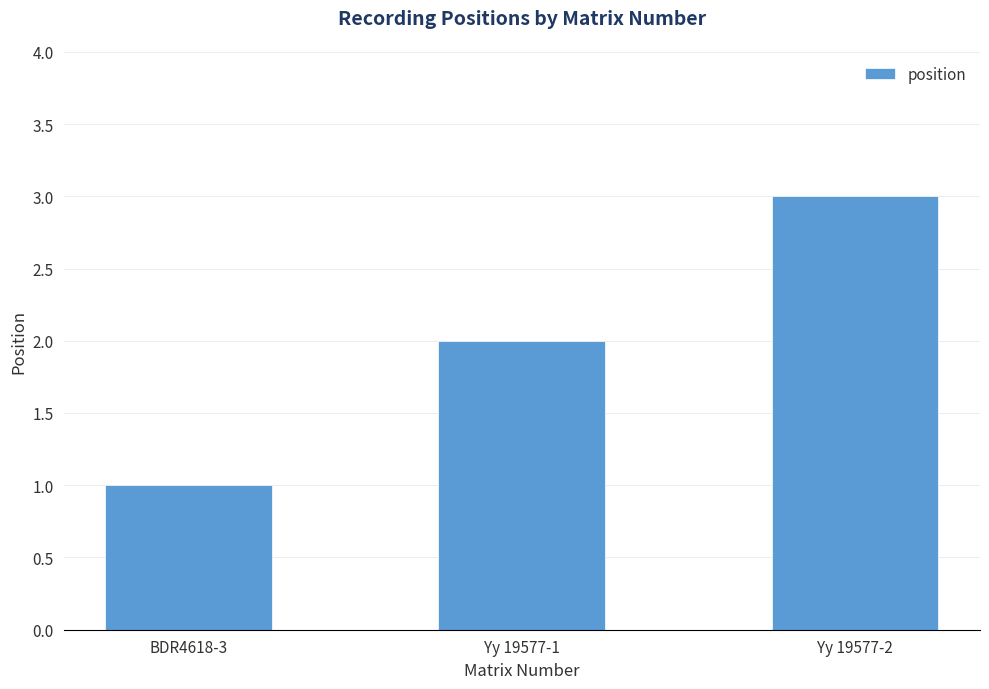

Read the value at Yy 19577-1.

2